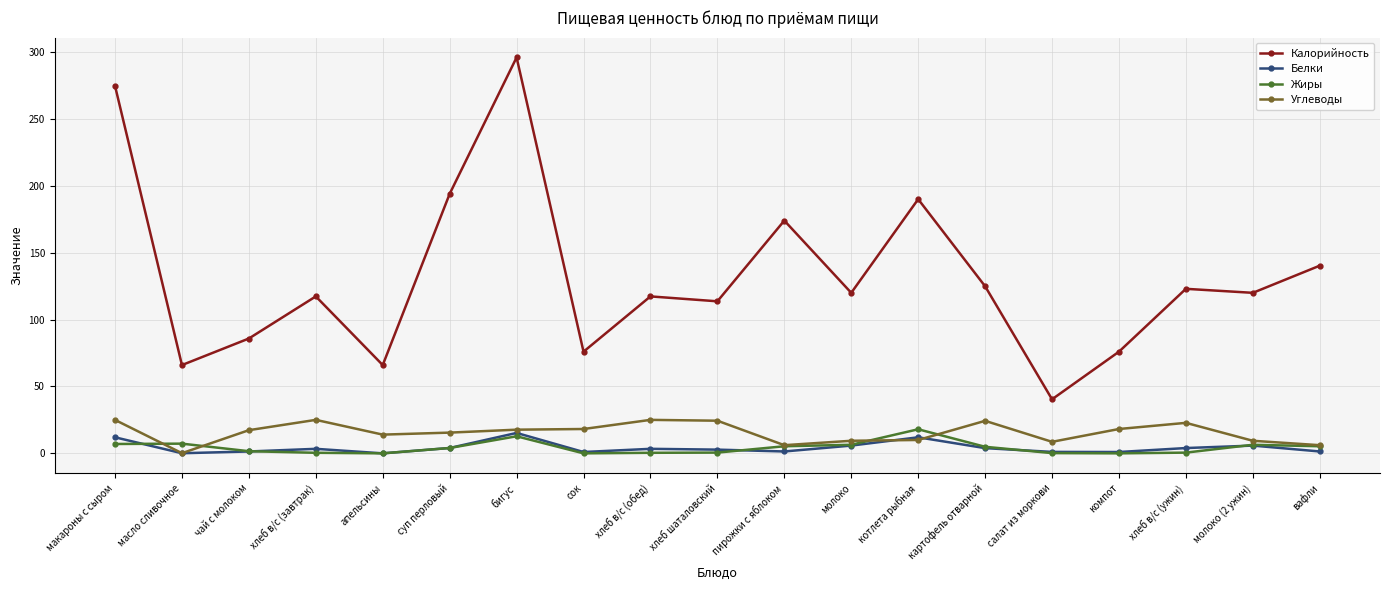

After their last crossing, which series has the higher values: Жиры or Белки?

Жиры